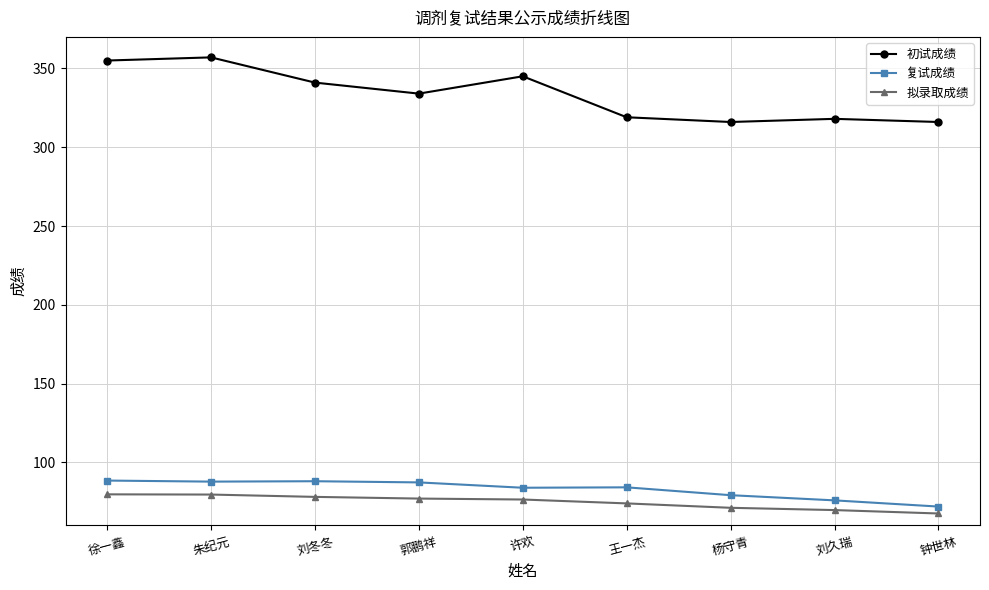

Which series has the largest total across all categories?

初试成绩